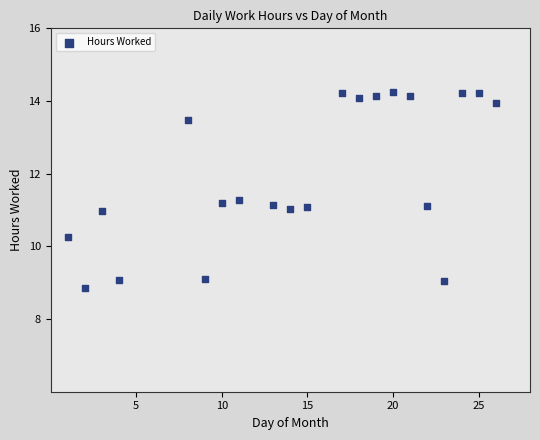

What is the range of X values (max minus min)?

25.0